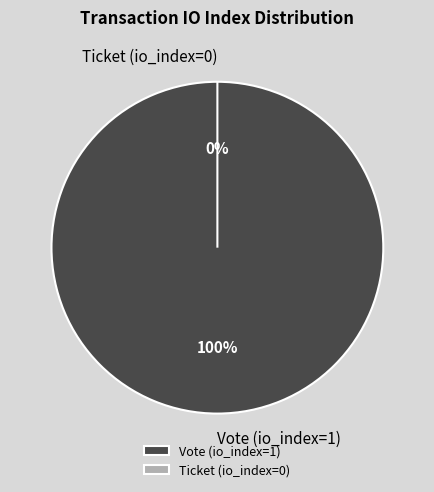

How many segments does this pie chart have?

2